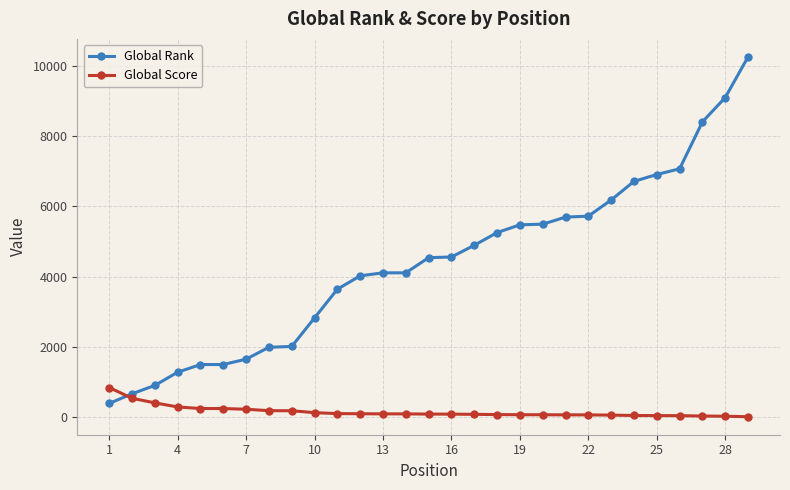

What is the sum of all Global Rank values?

126833